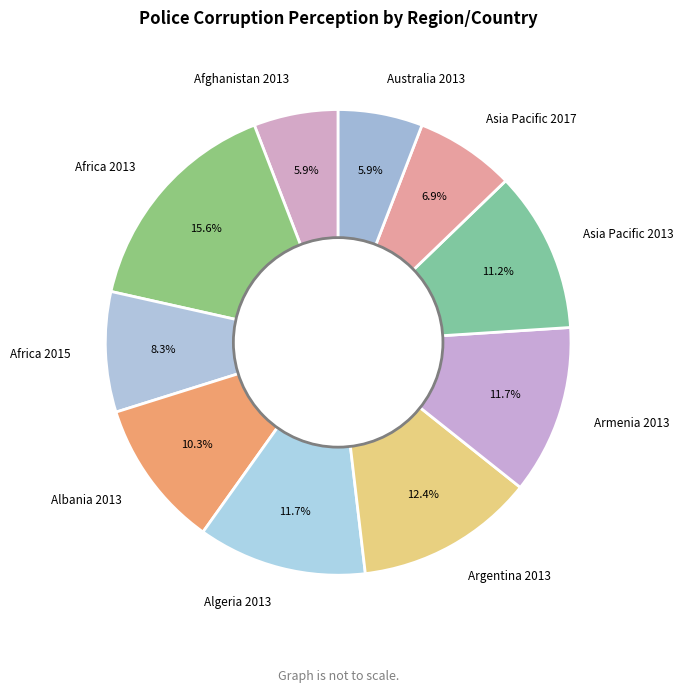

Between Asia Pacific 2013 and Argentina 2013, which is larger?

Argentina 2013